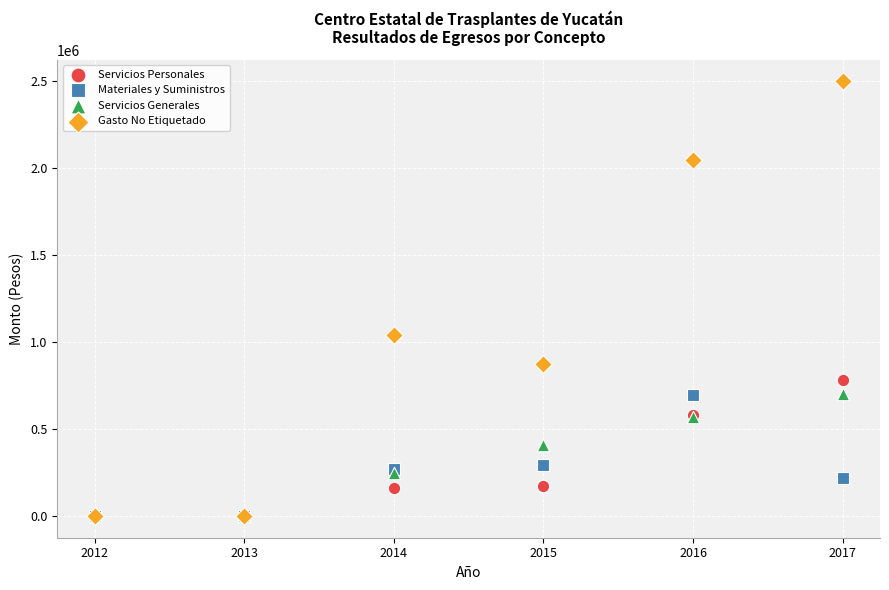

Which series contains the highest Y value?

Gasto No Etiquetado